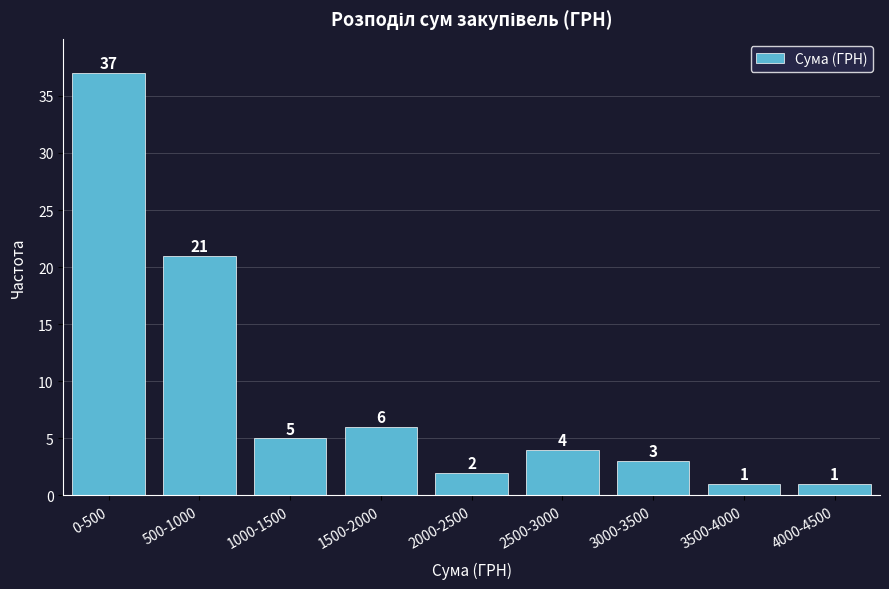

Reading left to right, transcribe all the data shown in this chart.

37	21	5	6	2	4	3	1	1